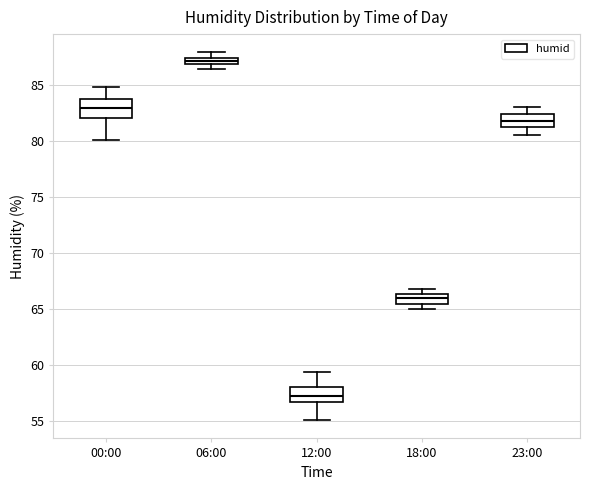

Where does the lower whisker of the box for 12:00 end on the y-axis? The values are not printed on the chart, so give them approximately, as read against the axis.

55.0